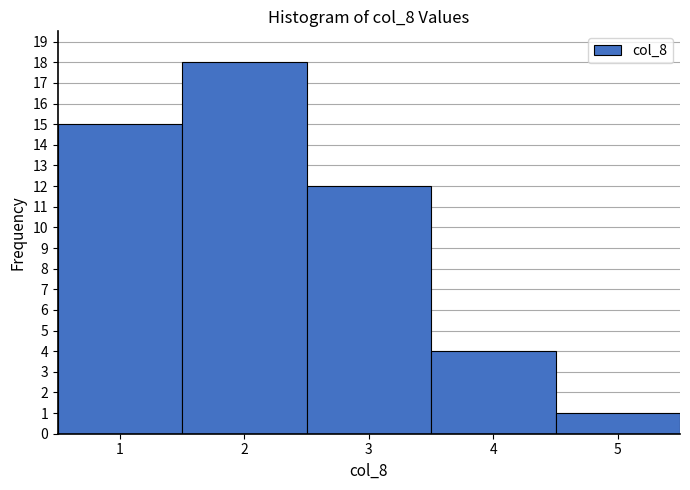

How tall is the bar that spans 1.5 to 2.5 on the x-axis? The values are not printed on the chart, so give them approximately, as read against the axis.

18